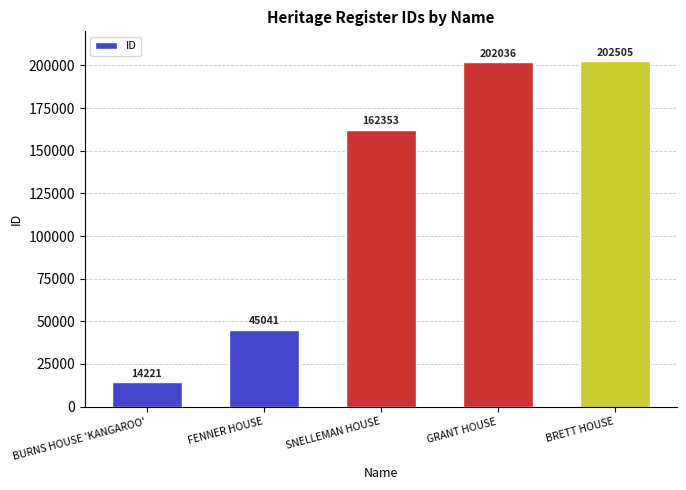

How many categories are shown in the chart?

5